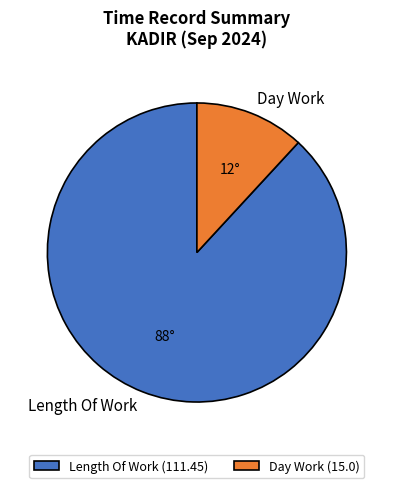

Combined, do Day Work and Length Of Work account for over 50%?

Yes